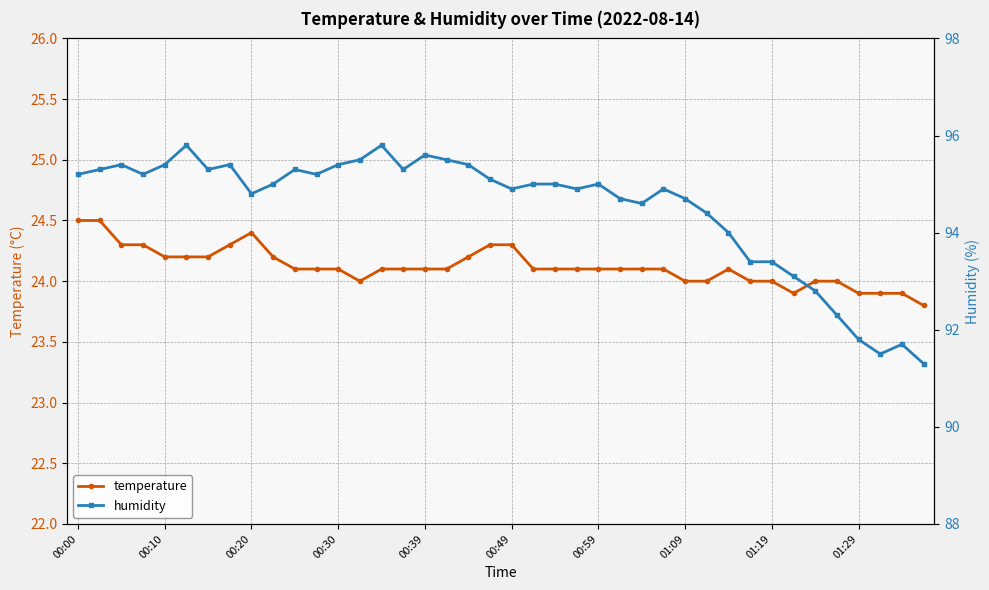

What is the minimum value for temperature?

23.8